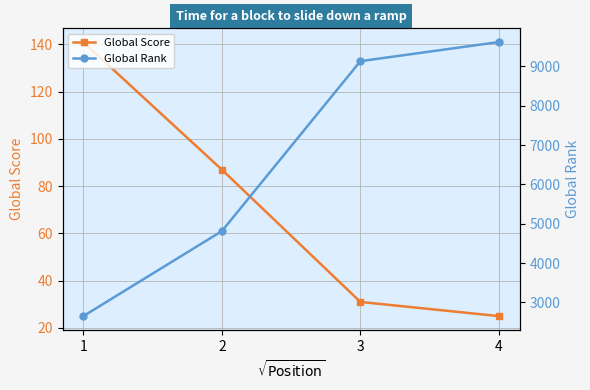

At which label is Global Rank closest to 6134?

2